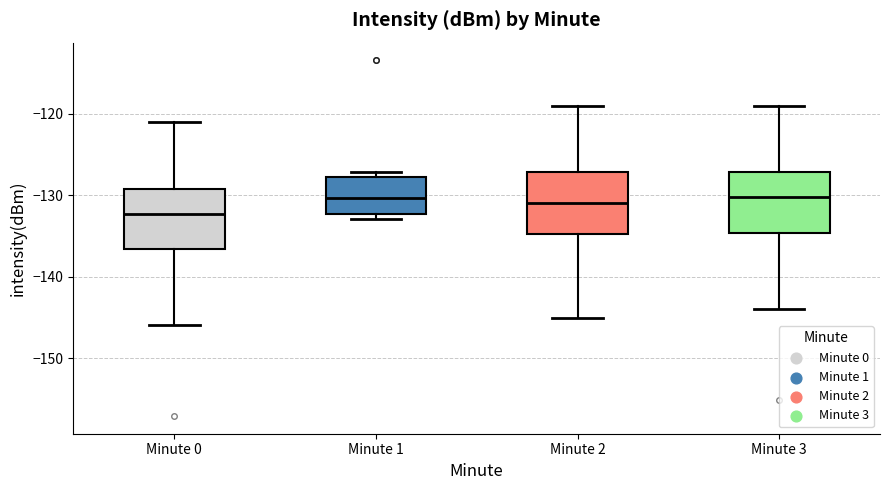

Where is the upper edge of the box for Minute 3 on the y-axis? The values are not printed on the chart, so give them approximately, as read against the axis.

-127